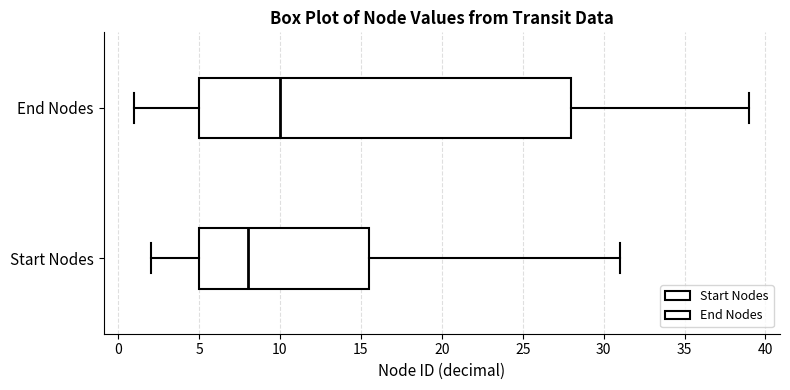

Reading bottom to top, transcribe this box plot: for each box, give where its median line is, the range the box spans, and where its two whiskers end, as read against the x-axis. The values are not printed on the chart, so give them approximately, as read against the axis.

Start Nodes: median 8.0, box 5.0 to 15.5, whiskers 2.0 to 31.0
End Nodes: median 10.0, box 5.0 to 28.0, whiskers 1.0 to 39.0